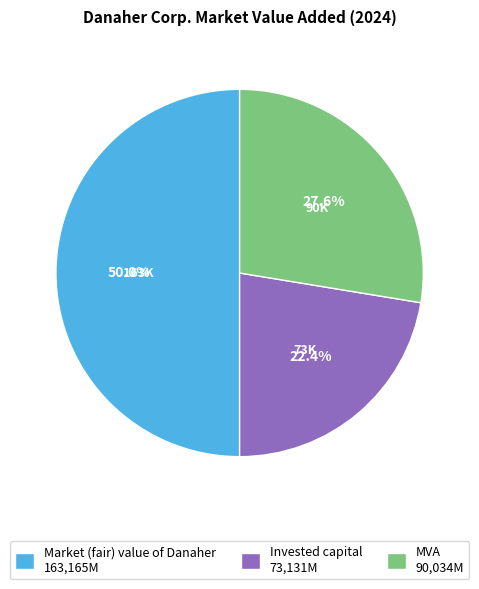

Which category has the smallest portion of the pie?

Invested capital